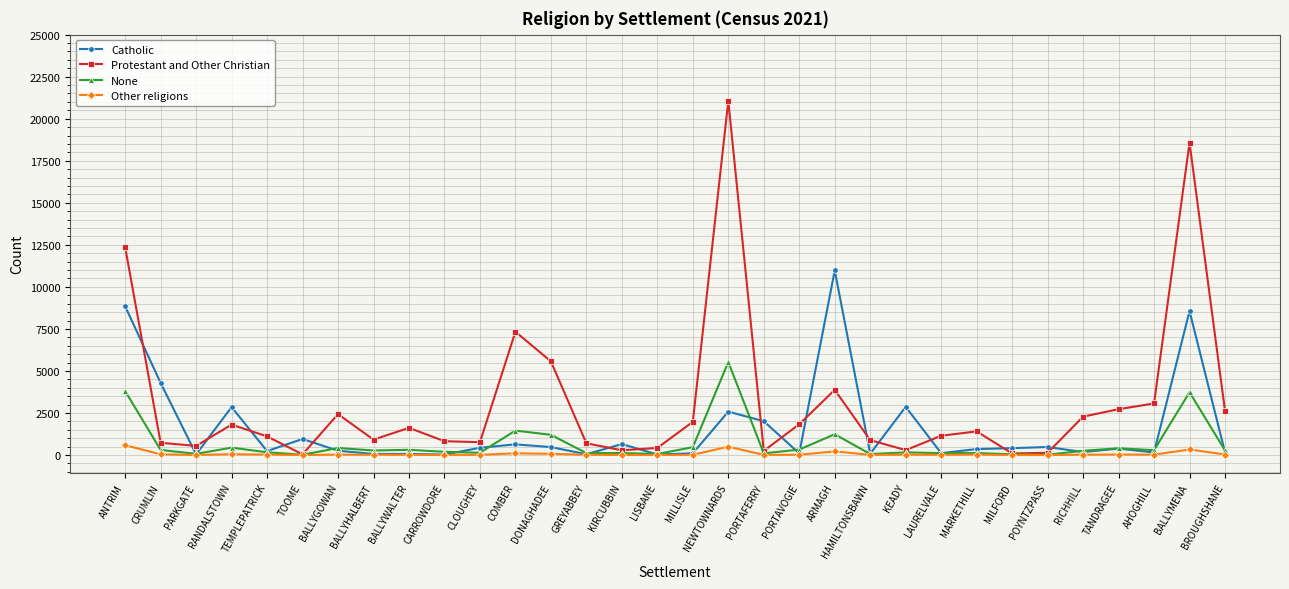

What is the label of the 27th point from the right?

TOOME